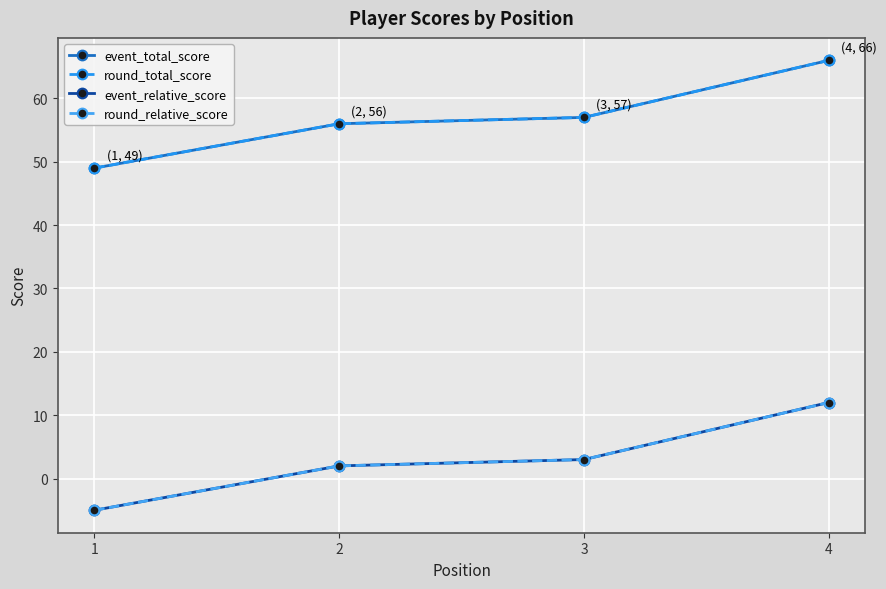

Is this an area chart (filled region under the line)?

No